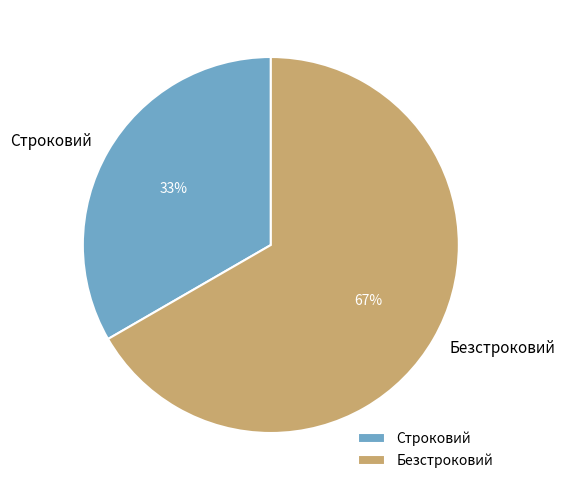

To the nearest percent, what is the combined percentage of Безстроковий and Строковий?

100%